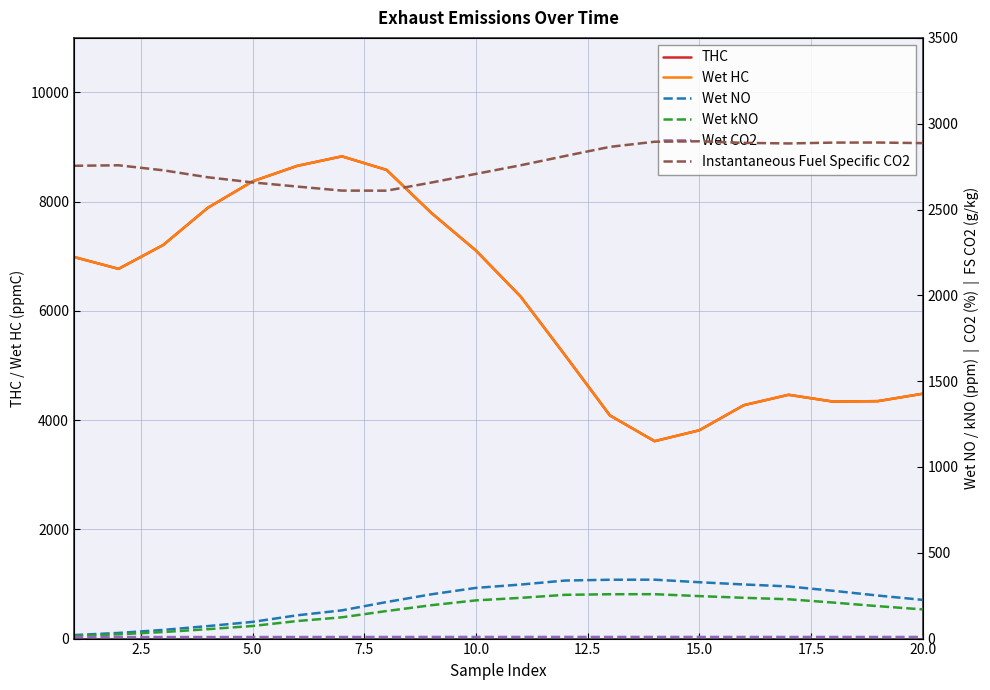

What is the minimum value for Wet HC?

3614.9